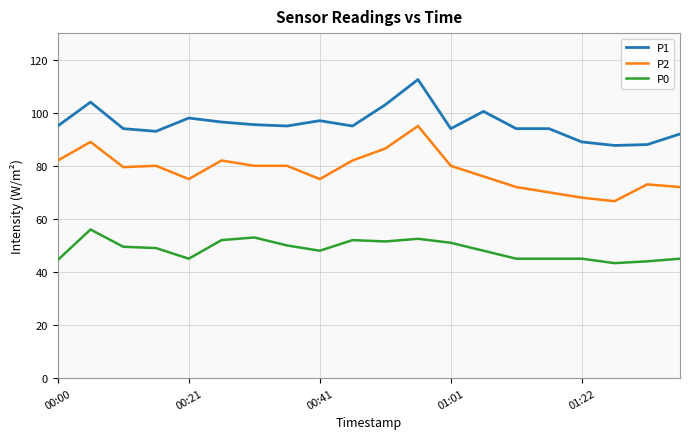

List the series in order of their peak value, highest first.

P1, P2, P0